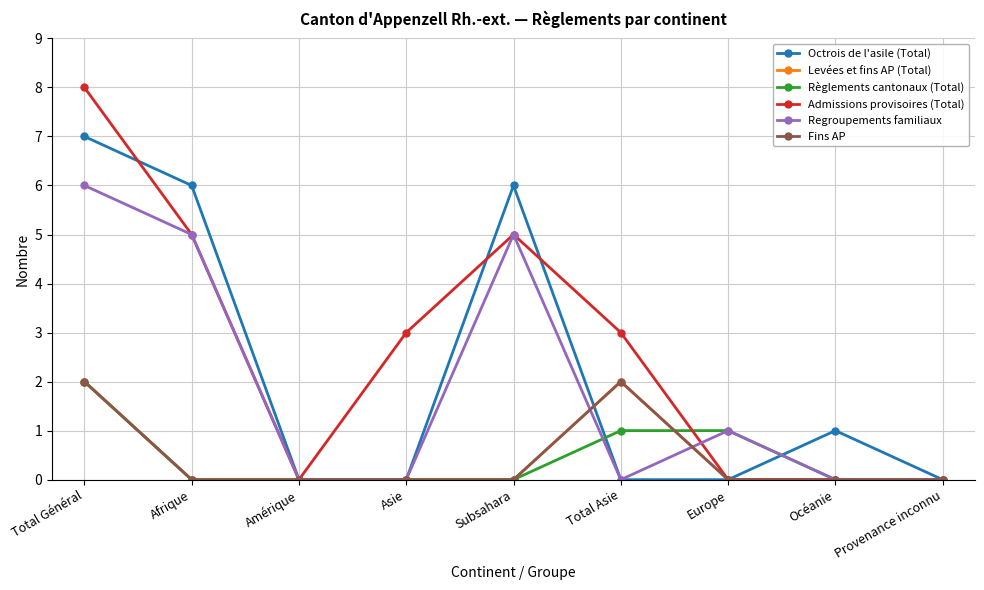

Does the chart have visible grid lines?

Yes